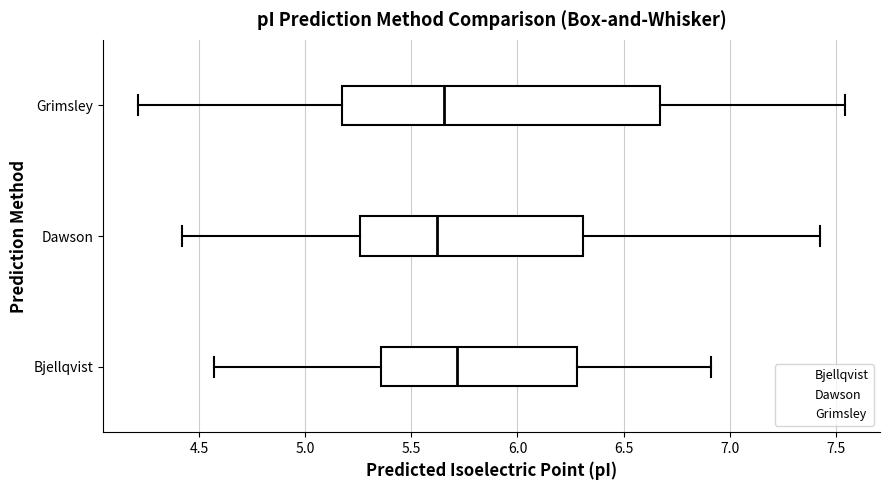

Which box has the furthest to the right median line?

Bjellqvist